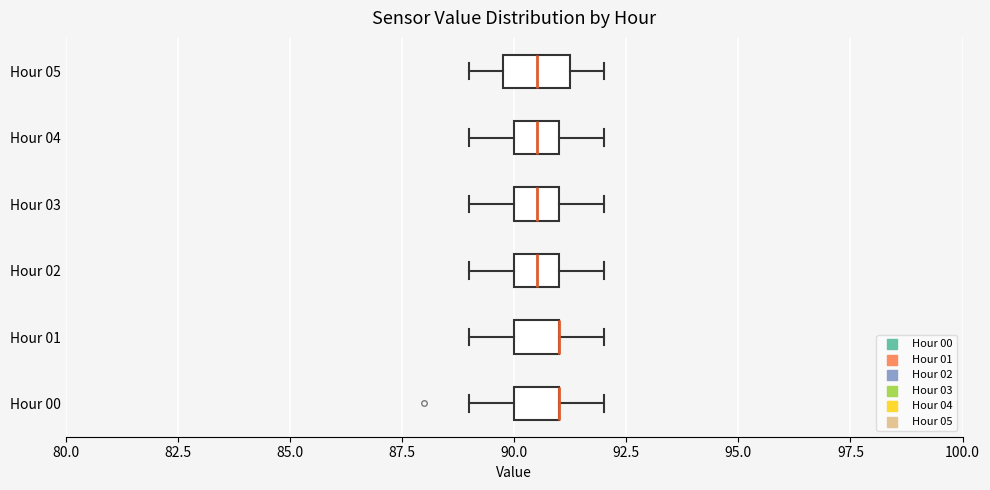

Reading bottom to top, read every box against the x-axis: the position of its median line, the range the box covers, and the ends of its whiskers. The values are not printed on the chart, so give them approximately, as read against the axis.

Hour 00: median 91.0 (drawn on the box's right edge), box 90.0 to 91.0, whiskers 89.0 to 92.0
Hour 01: median 91.0 (drawn on the box's right edge), box 90.0 to 91.0, whiskers 89.0 to 92.0
Hour 02: median 90.5, box 90.0 to 91.0, whiskers 89.0 to 92.0
Hour 03: median 90.5, box 90.0 to 91.0, whiskers 89.0 to 92.0
Hour 04: median 90.5, box 90.0 to 91.0, whiskers 89.0 to 92.0
Hour 05: median 90.5, box 90.0 to 91.5, whiskers 89.0 to 92.0